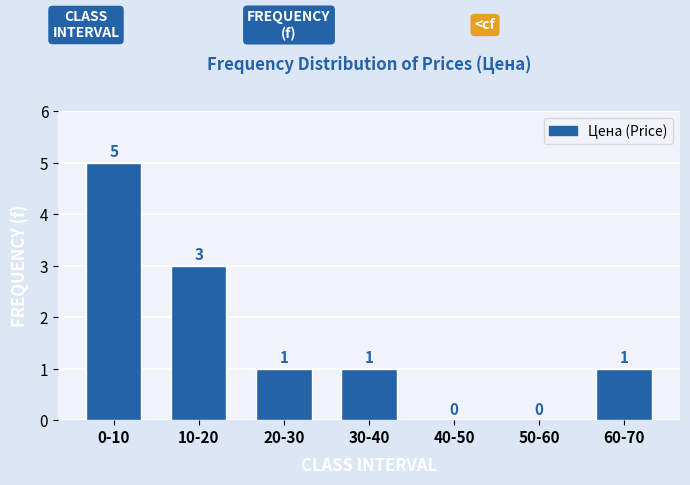

Reading left to right, extract all data points from this chart.

0-10=5	10-20=3	20-30=1	30-40=1	40-50=0	50-60=0	60-70=1